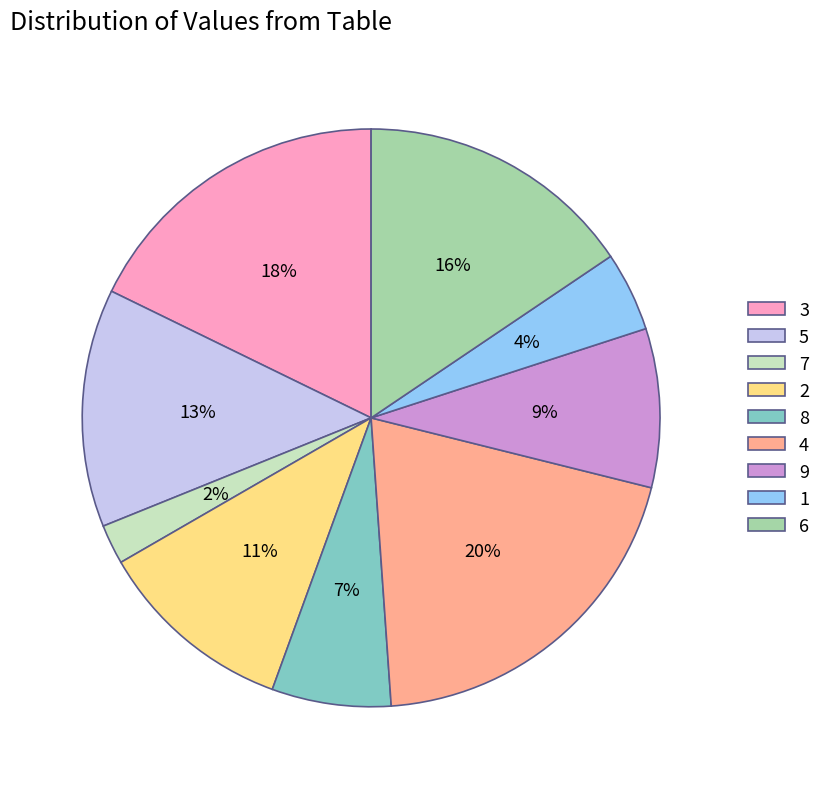

To the nearest percent, what percentage of the pie is 7?

2%